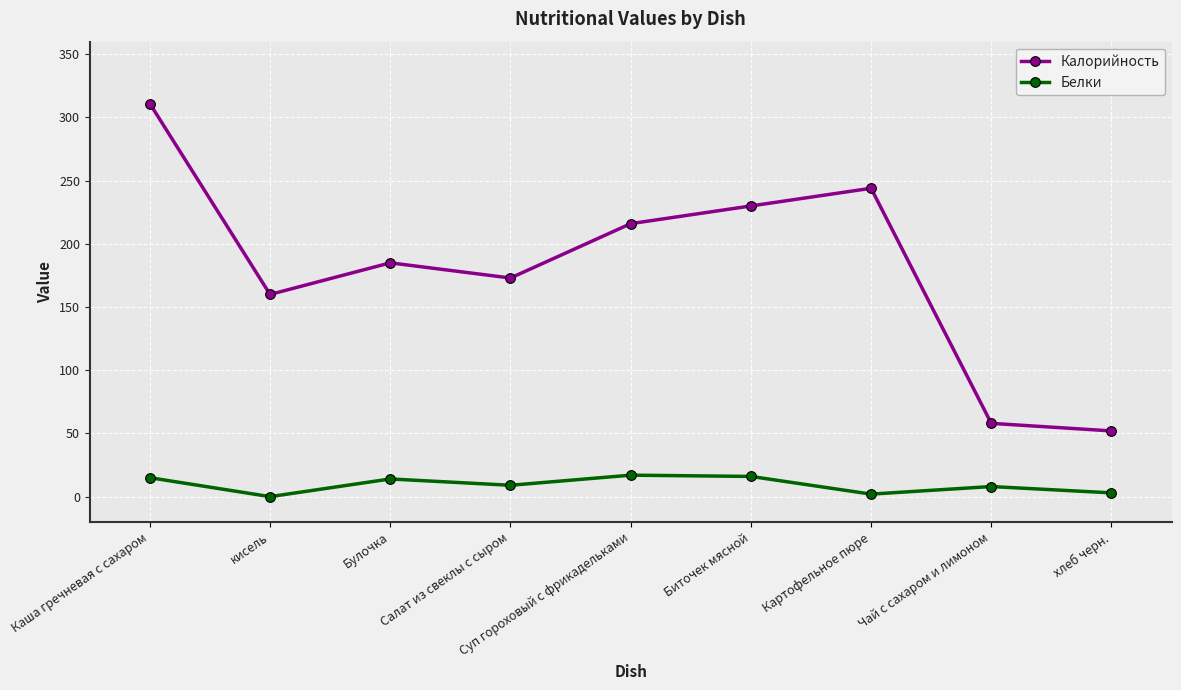

What are all the series names shown in the legend?

Калорийность, Белки